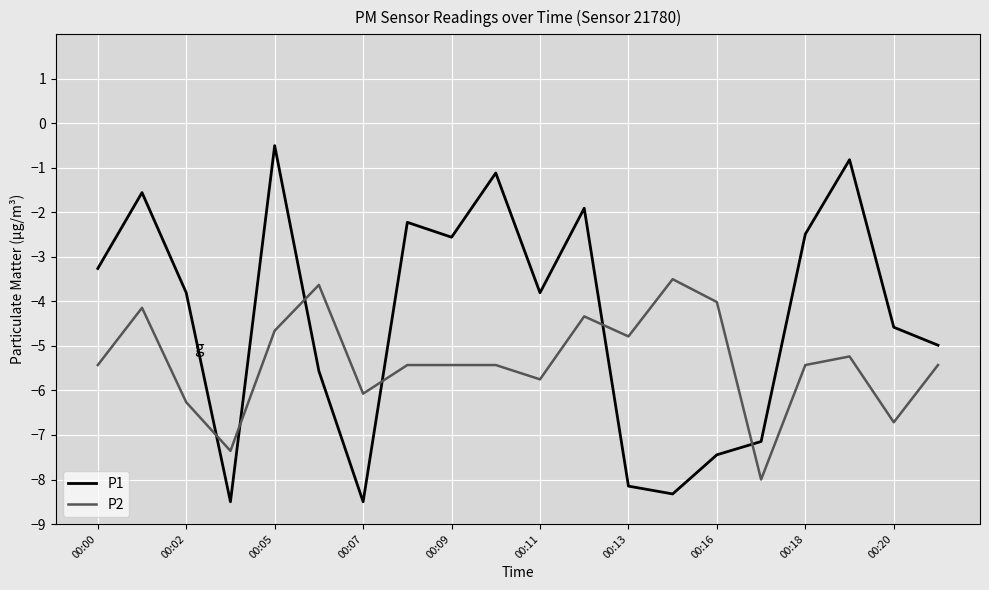

True or false: P1 and P2 intersect in this chart.

True